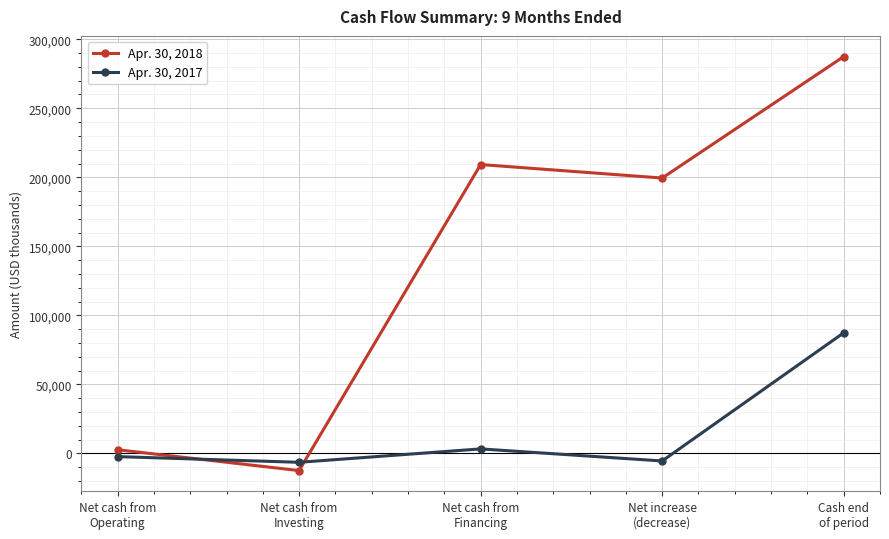

How many distinct data groups are displayed?

2